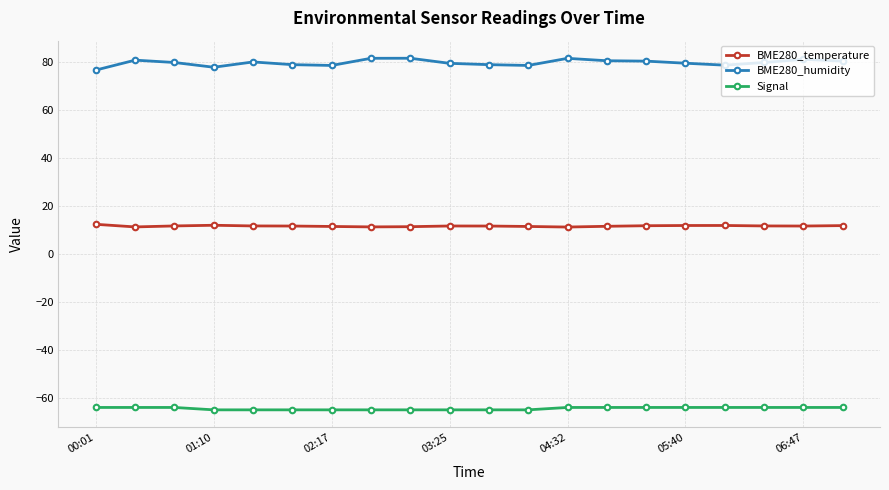

How many data points does each series have?

20